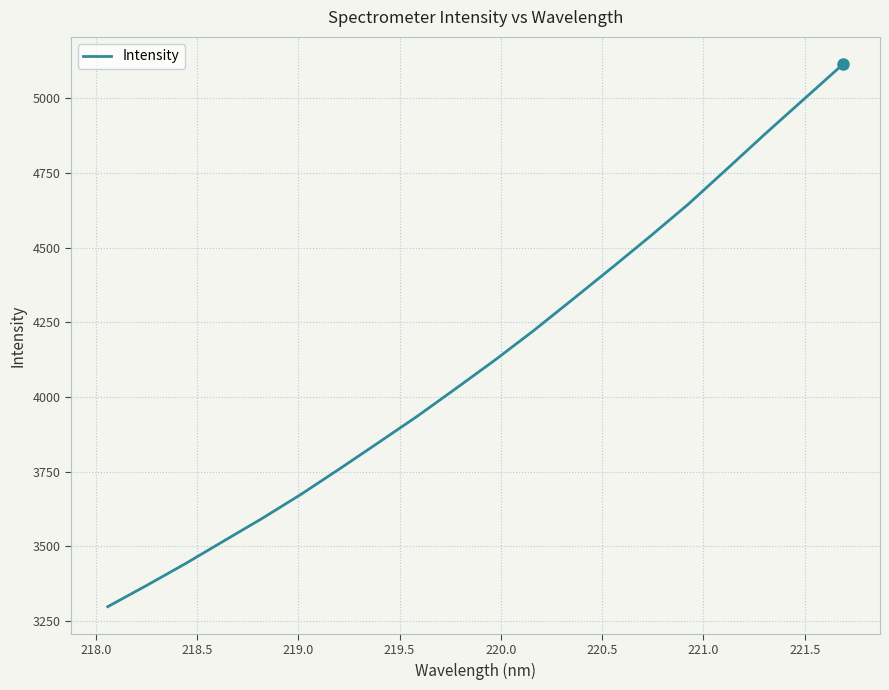

What is the difference between the maximum and minimum values?

1816.4